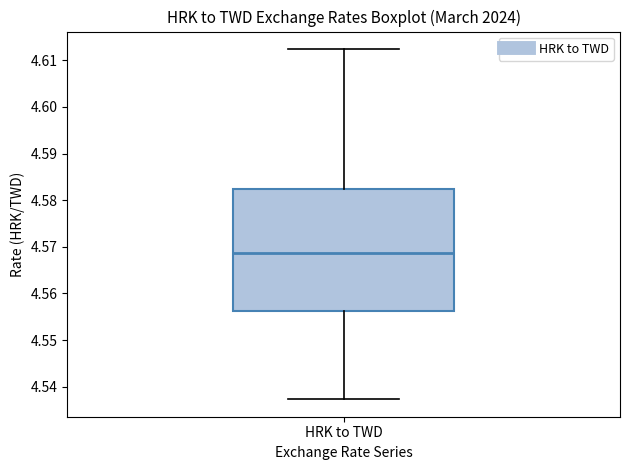

Read this box plot against the y-axis: the position of the median line, the range covered by the box, and the ends of both whiskers. The values are not printed on the chart, so give them approximately, as read against the axis.

median 4.569, box 4.556 to 4.582, whiskers 4.537 to 4.612